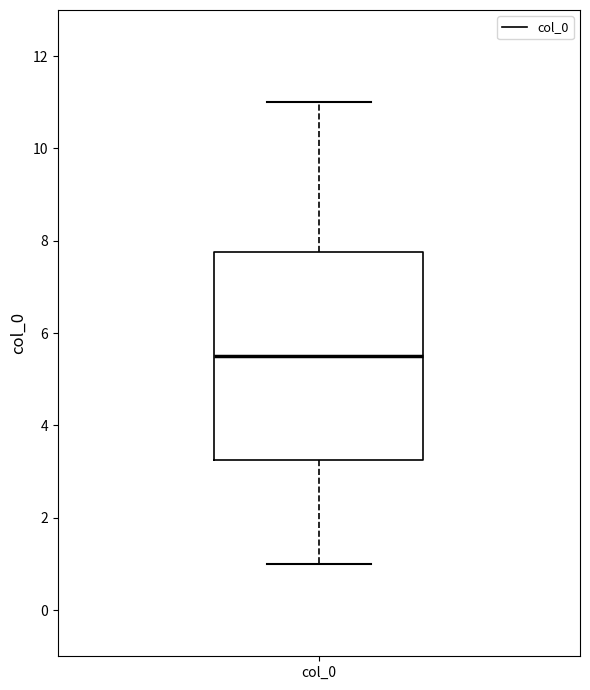

Read this box plot against the y-axis: the position of the median line, the range covered by the box, and the ends of both whiskers. The values are not printed on the chart, so give them approximately, as read against the axis.

median 5.6, box 3.2 to 7.8, whiskers 1.0 to 11.0